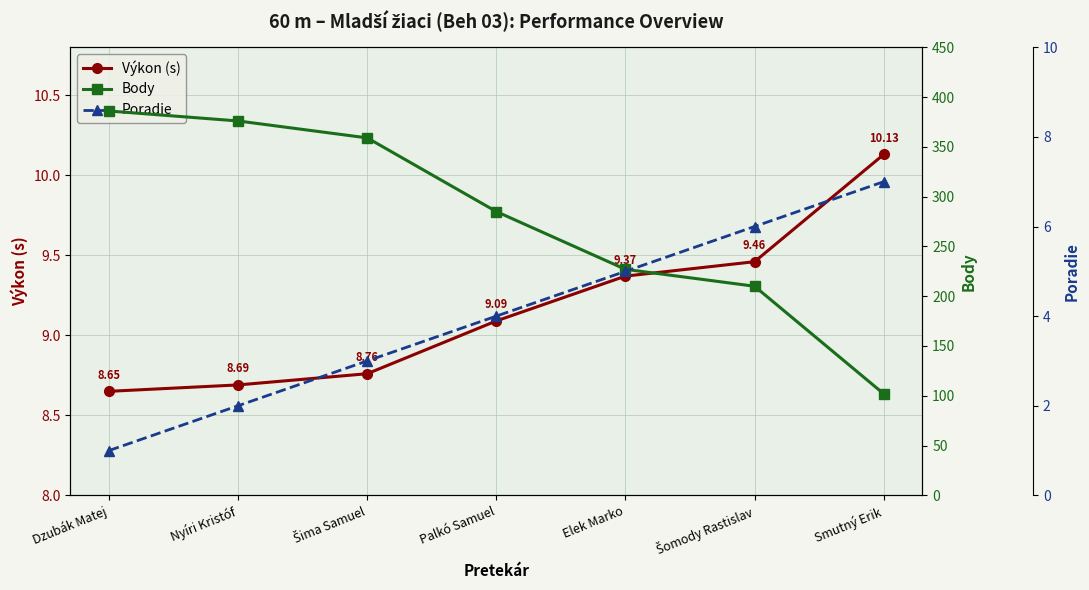

What is the maximum value for Body?

386.0